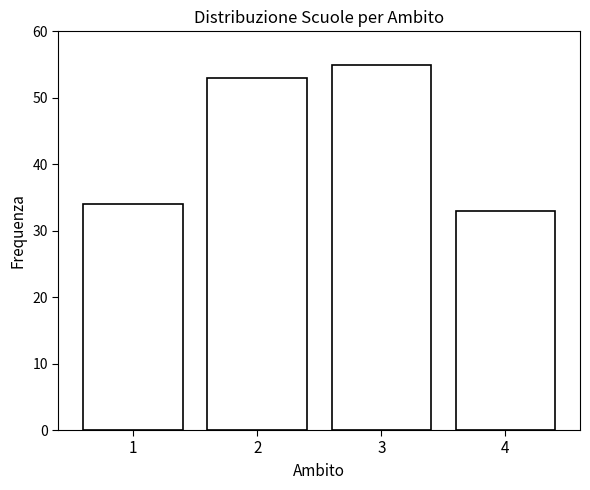

Reading left to right, what are all the values shown in this chart?

1=34	2=53	3=55	4=33